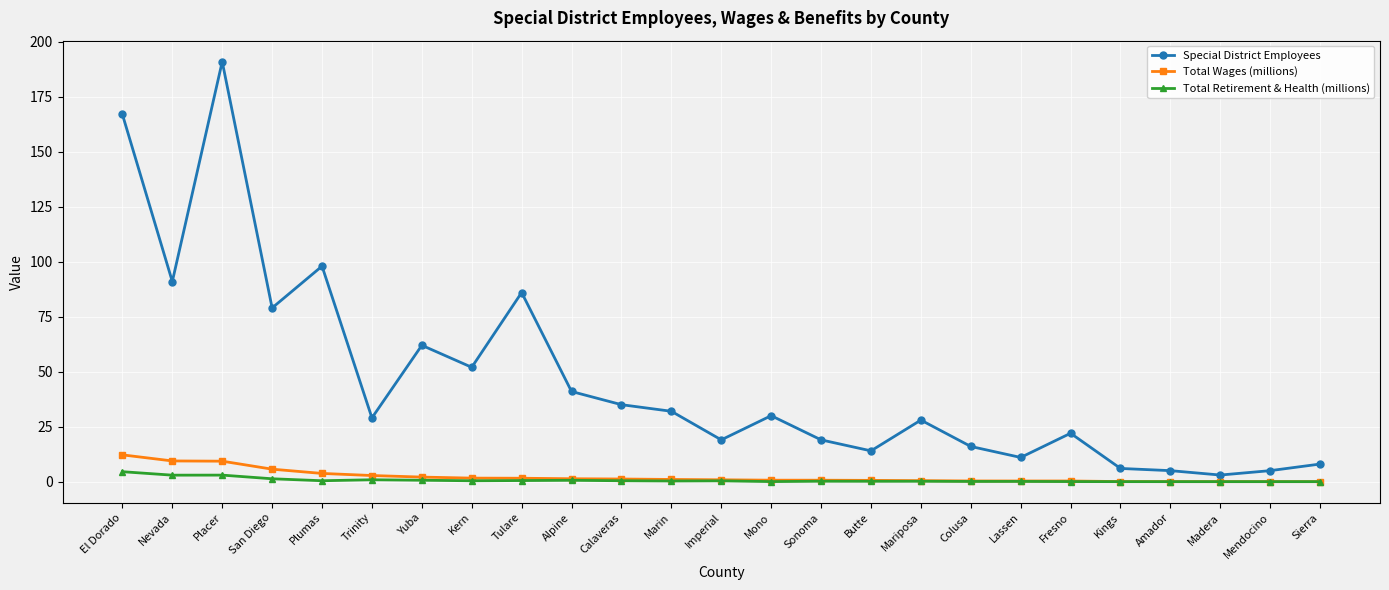

What is the label of the 15th point from the right?

Calaveras